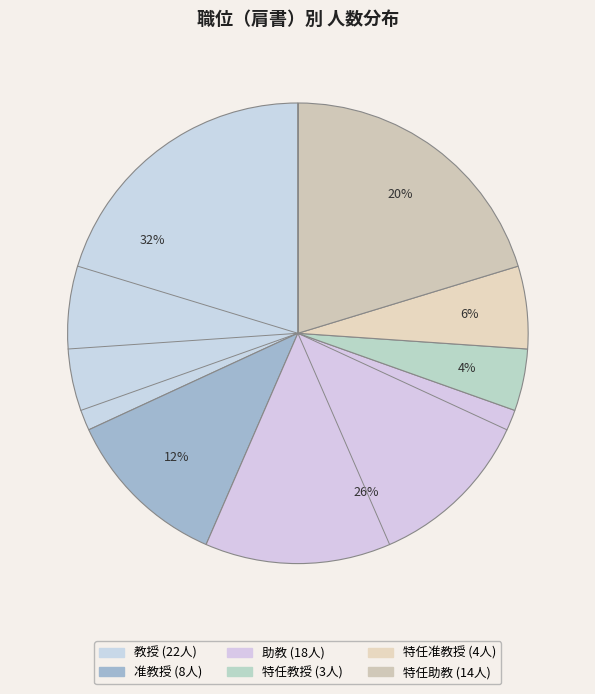

To the nearest percent, what portion does 特任准教授 represent?

6%